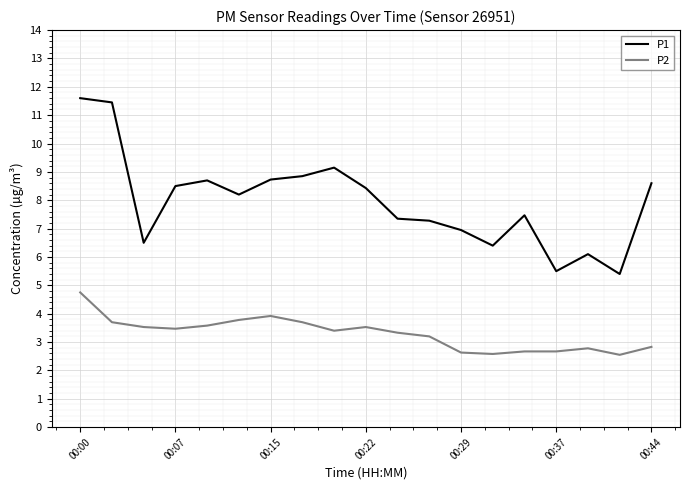

List the series in order of their peak value, lowest first.

P2, P1